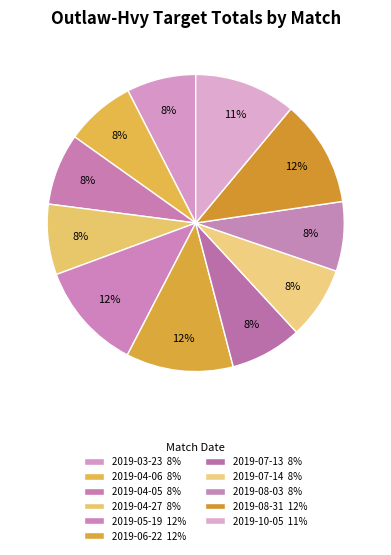

Does 2019-10-05 account for over 50% of the chart?

No